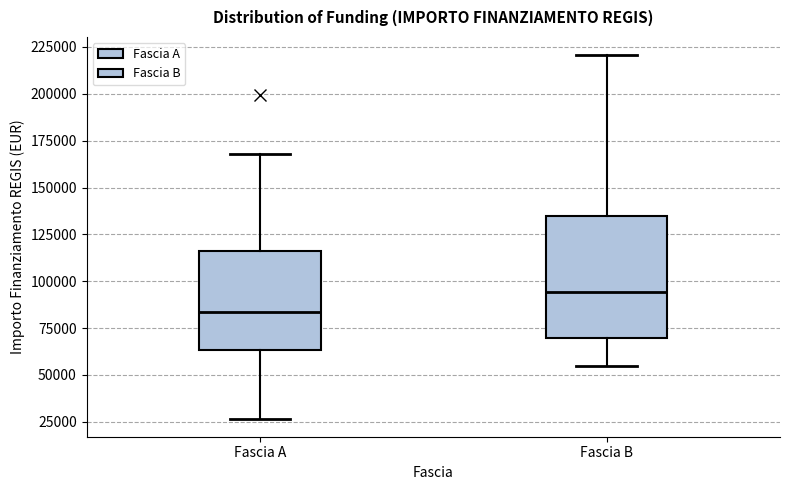

Reading left to right, transcribe this box plot: for each box, give where its median line is, the range the box spans, and where its two whiskers end, as read against the y-axis. The values are not printed on the chart, so give them approximately, as read against the axis.

Fascia A: median 85000, box 65000 to 115000, whiskers 25000 to 170000
Fascia B: median 95000, box 70000 to 135000, whiskers 55000 to 220000